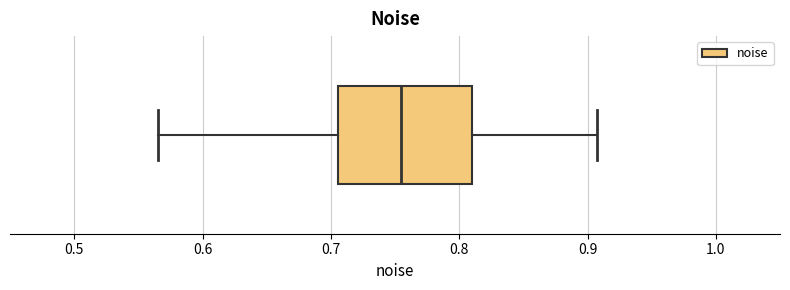

Transcribe this box plot: give where the median line is, the range the box spans, and where the two whiskers end, as read against the x-axis. The values are not printed on the chart, so give them approximately, as read against the axis.

median 0.75, box 0.71 to 0.81, whiskers 0.56 to 0.91